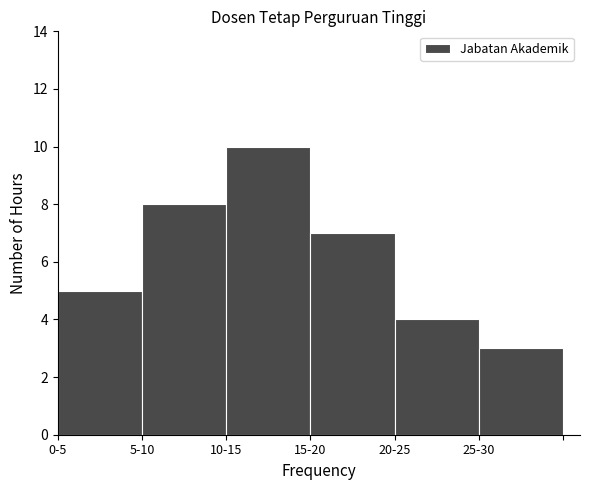

Reading left to right, what are all the values shown in this chart?

0-5=5	5-10=8	10-15=10	15-20=7	20-25=4	25-30=3